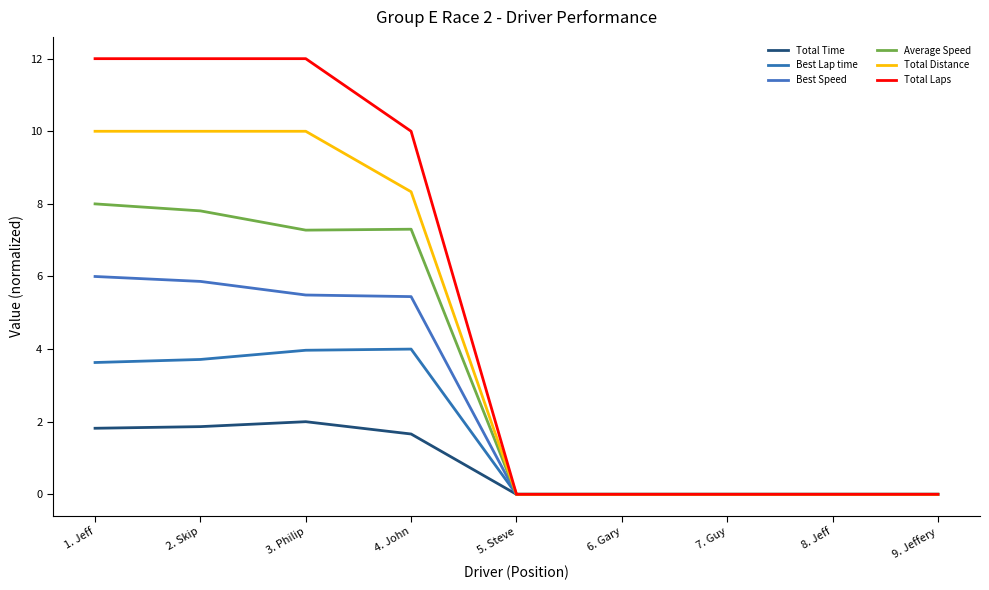

Rank the categories by Best Lap time value from highest to lowest.

4. John, 3. Philip, 2. Skip, 1. Jeff, 5. Steve, 6. Gary, 7. Guy, 8. Jeff, 9. Jeffery